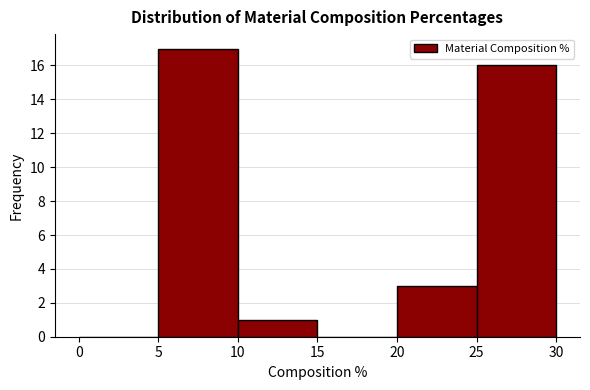

Which range on the x-axis has the tallest bar?

5 to 10